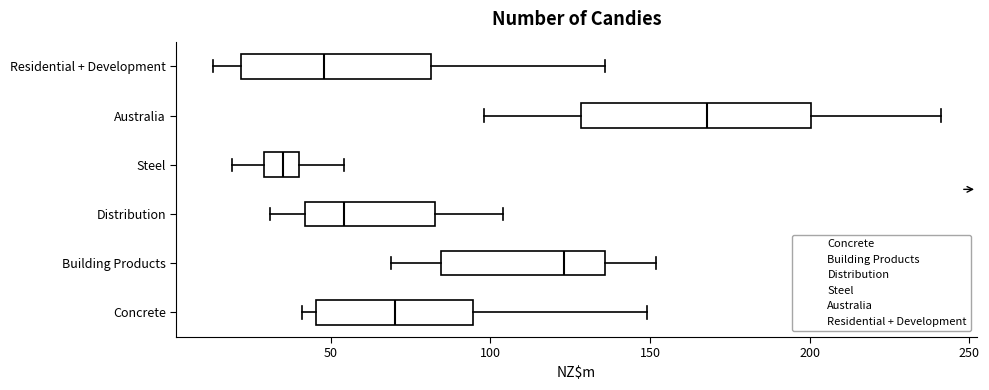

Which box has the furthest to the right median line?

Australia